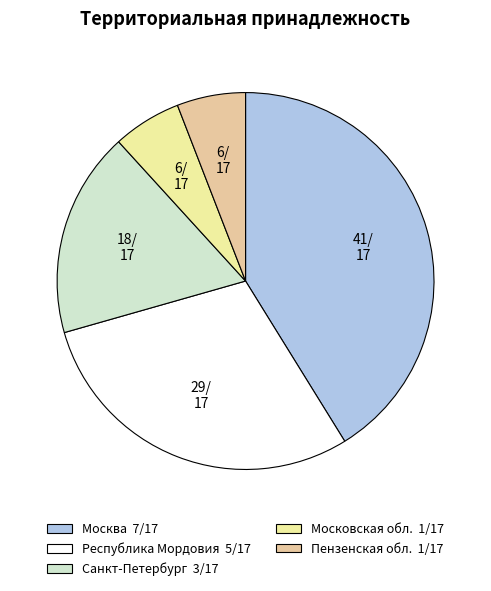

True or false: Пензенская обл. 1/17 accounts for 1% of the total.

False